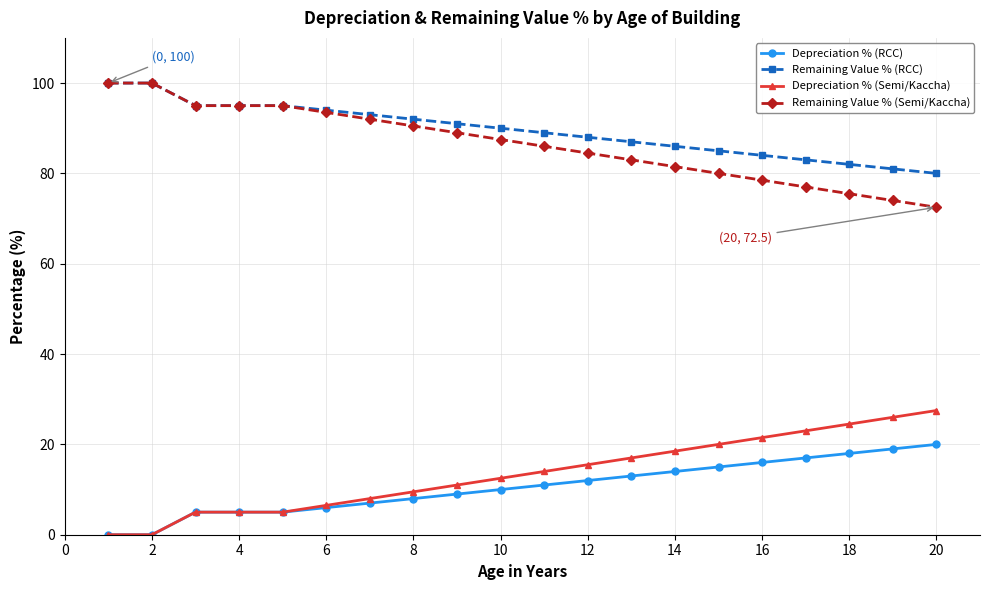

Reading left to right, extract all data points from this chart.

Depreciation % (RCC): 0.0	0.0	5.0	5.0	5.0	6.0	7.0	8.0	9.0	10.0	11.0	12.0	13.0	14.0	15.0	16.0	17.0	18.0	19.0	20.0
Remaining Value % (RCC): 100.0	100.0	95.0	95.0	95.0	94.0	93.0	92.0	91.0	90.0	89.0	88.0	87.0	86.0	85.0	84.0	83.0	82.0	81.0	80.0
Depreciation % (Semi/Kaccha): 0.0	0.0	5.0	5.0	5.0	6.5	8.0	9.5	11.0	12.5	14.0	15.5	17.0	18.5	20.0	21.5	23.0	24.5	26.0	27.5
Remaining Value % (Semi/Kaccha): 100.0	100.0	95.0	95.0	95.0	93.5	92.0	90.5	89.0	87.5	86.0	84.5	83.0	81.5	80.0	78.5	77.0	75.5	74.0	72.5